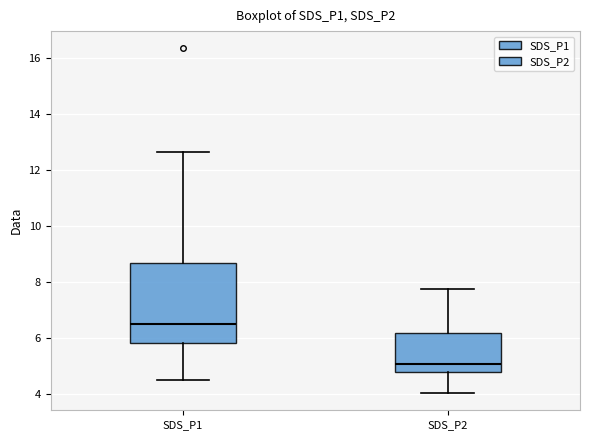

Reading left to right, transcribe this box plot: for each box, give where its median line is, the range the box spans, and where its two whiskers end, as read against the y-axis. The values are not printed on the chart, so give them approximately, as read against the axis.

SDS_P1: median 6.6, box 5.8 to 8.6, whiskers 4.6 to 12.6
SDS_P2: median 5.0, box 4.8 to 6.2, whiskers 4.0 to 7.8